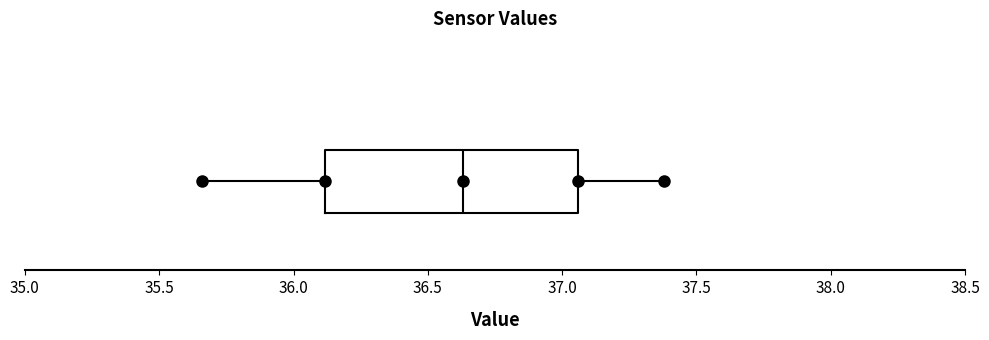

Read this box plot against the x-axis: the position of the median line, the range covered by the box, and the ends of both whiskers. The values are not printed on the chart, so give them approximately, as read against the axis.

median 36.65, box 36.10 to 37.05, whiskers 35.65 to 37.40